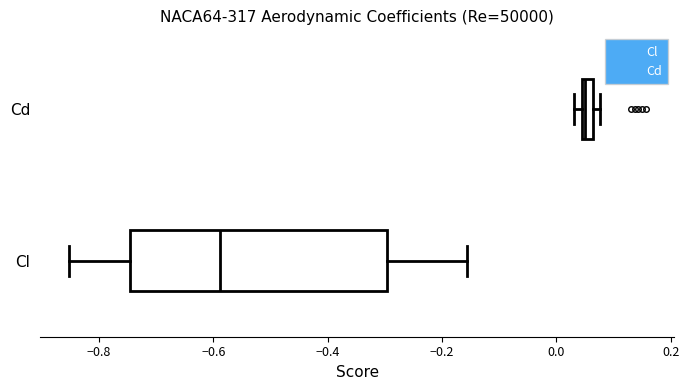

Which box's median line is the furthest to the right?

Cd